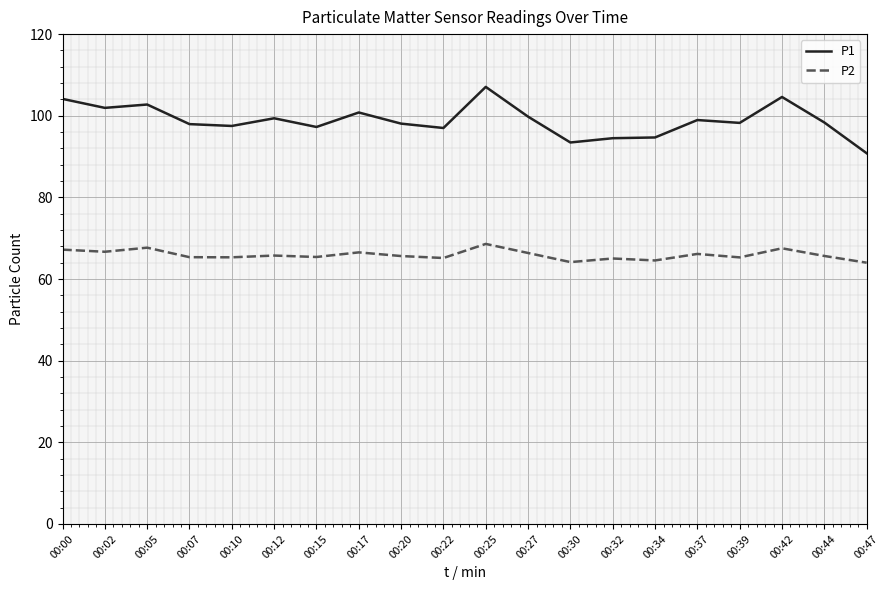

Which series has the widest spread of values?

P1